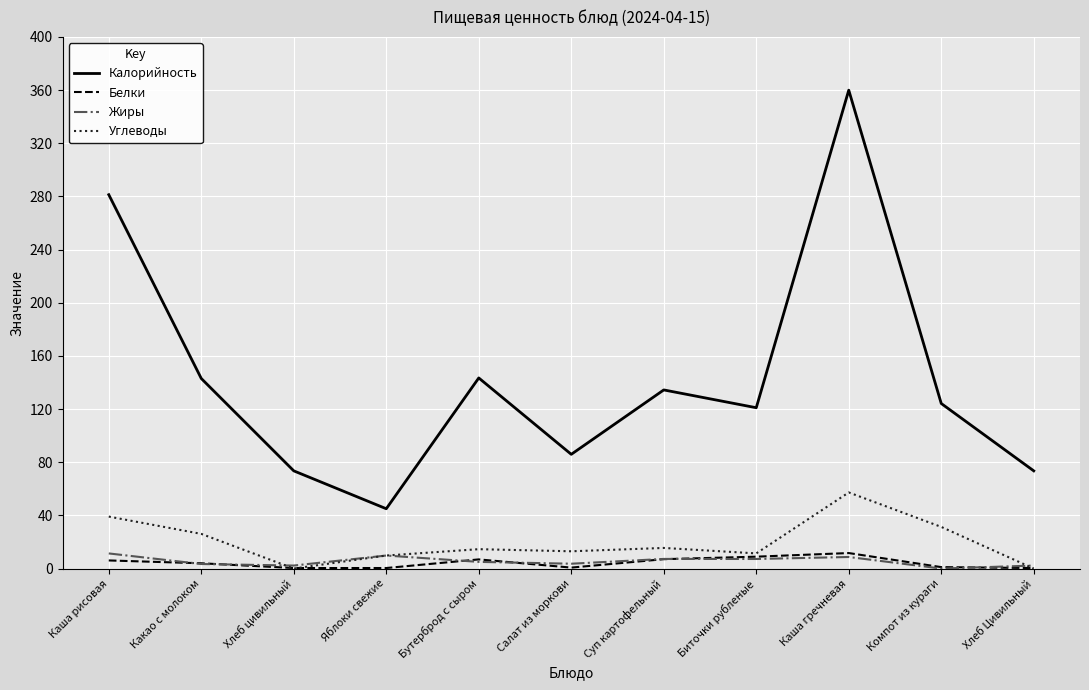

True or false: Калорийность has a value of 78.5 at Компот из кураги.

False